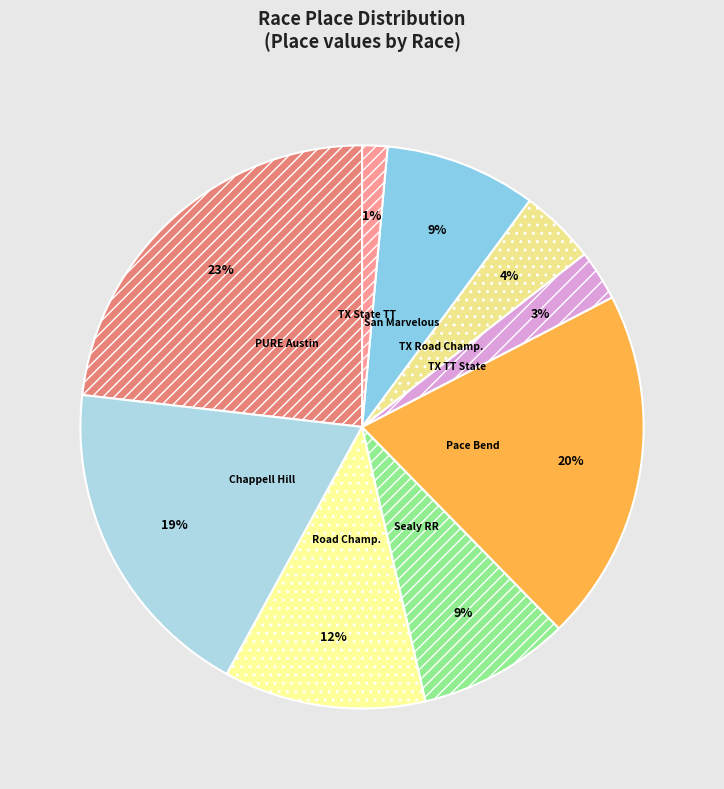

How many slices are in this pie chart?

9